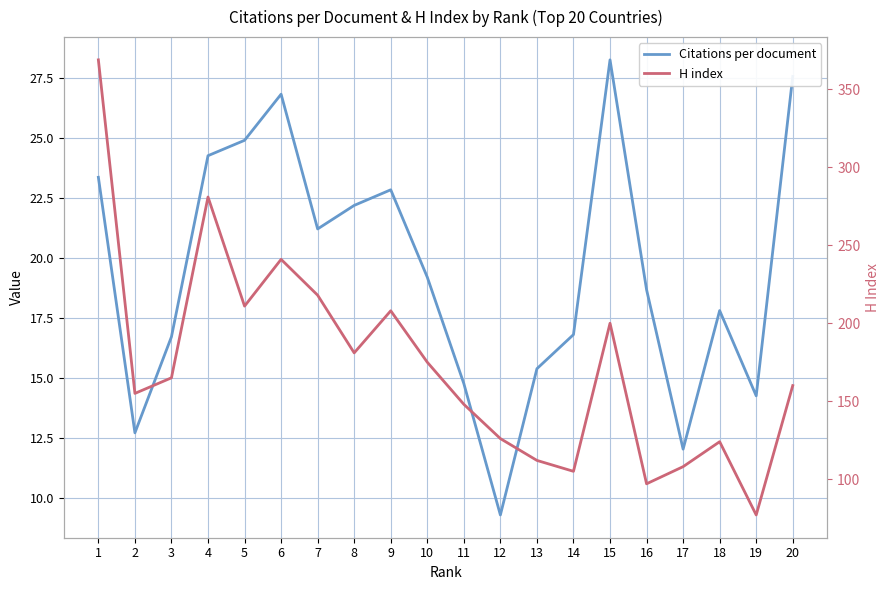

True or false: H index and Citations per document cross at least once.

False